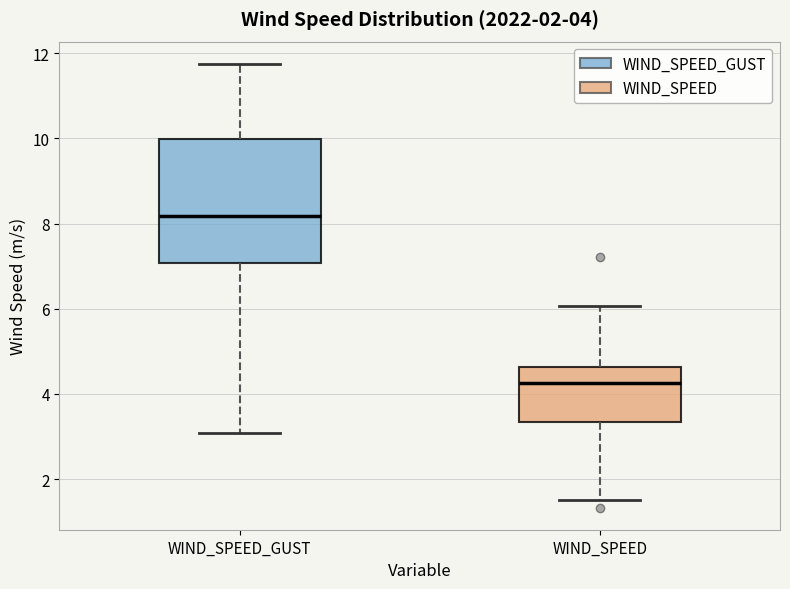

Which box has the highest median line?

WIND_SPEED_GUST